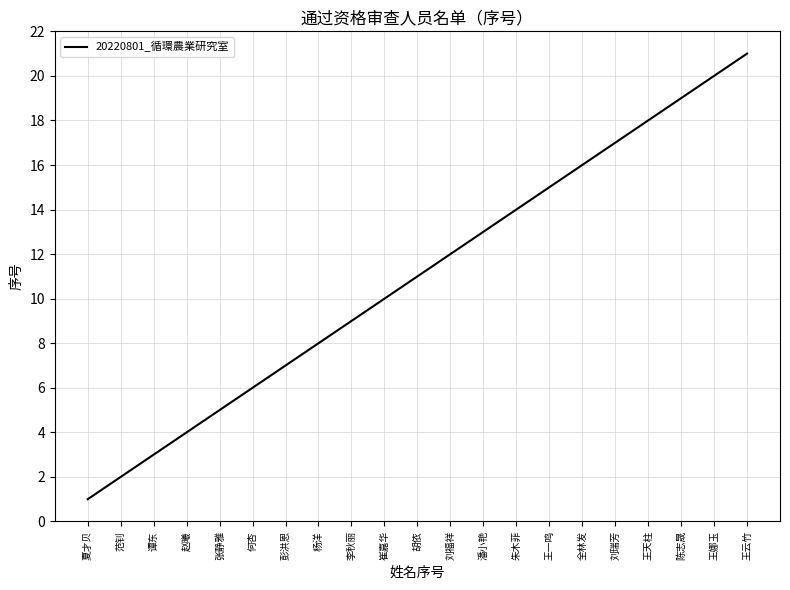

What position from the left is 彭洪恩?

7